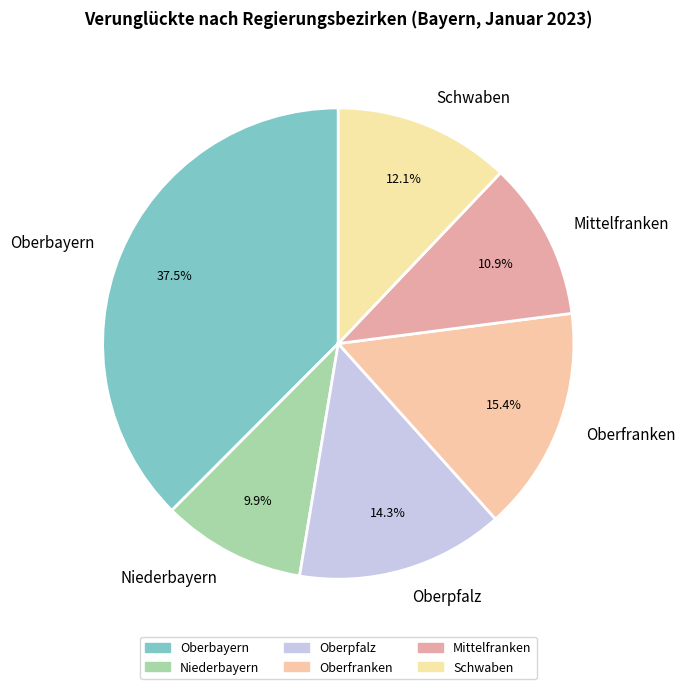

Is it true that Niederbayern is 10% of the pie?

True